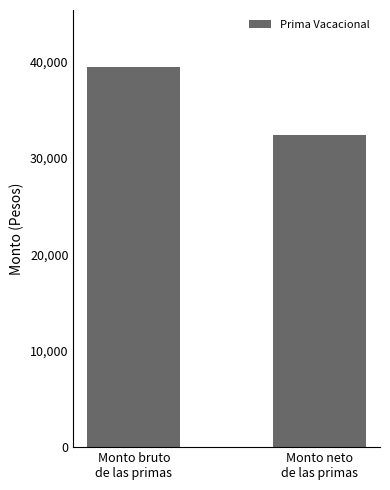

What is the label of the 1st bar from the right?

Monto neto
de las primas